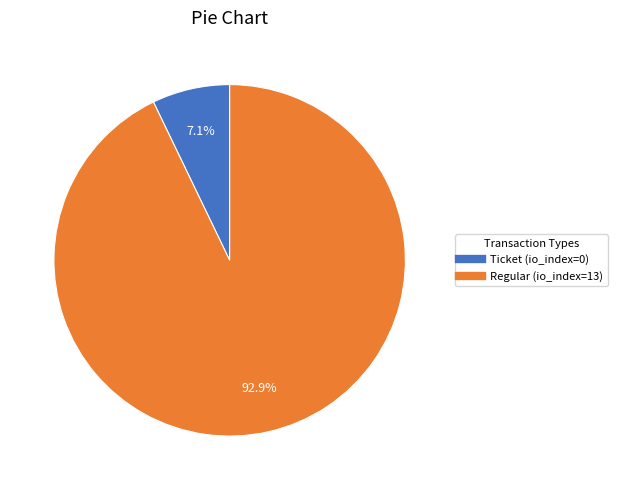

To the nearest percent, what is the difference between the Regular (io_index=13) and Ticket (io_index=0) slice percentages?

86%